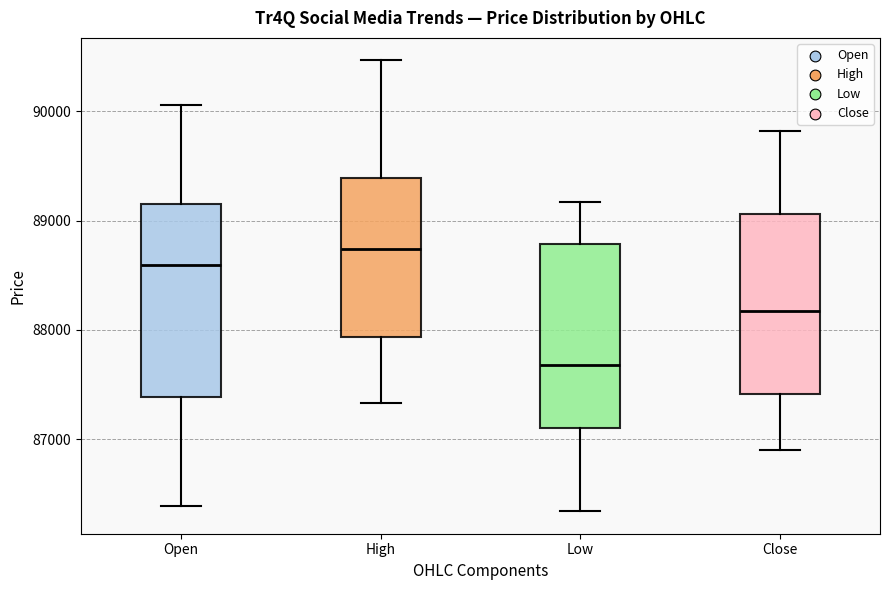

Reading left to right, transcribe this box plot: for each box, give where its median line is, the range the box spans, and where its two whiskers end, as read against the y-axis. The values are not printed on the chart, so give them approximately, as read against the axis.

Open: median 88600, box 87400 to 89200, whiskers 86400 to 90100
High: median 88700, box 87900 to 89400, whiskers 87300 to 90500
Low: median 87700, box 87100 to 88800, whiskers 86300 to 89200
Close: median 88200, box 87400 to 89100, whiskers 86900 to 89800